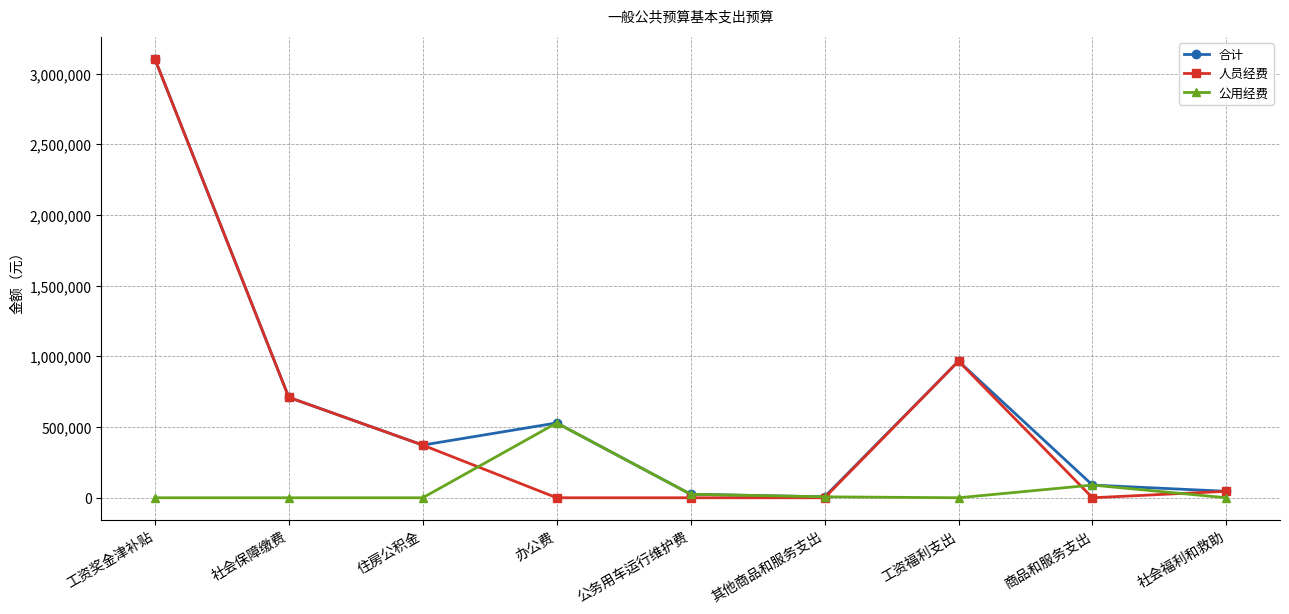

At how many categories does at least one series exceed 875730?

2